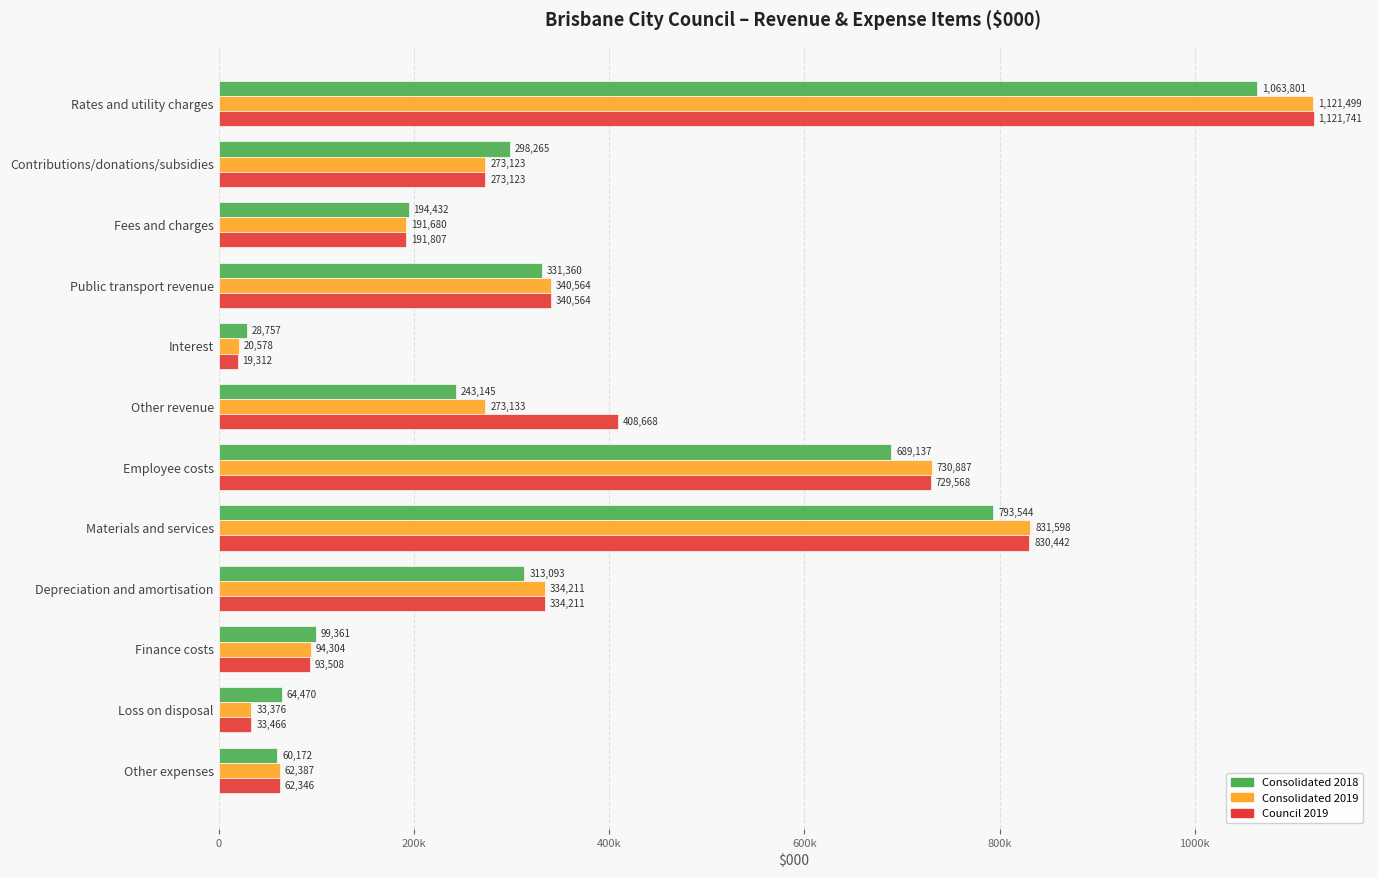

List the series in order of their overall mean, lowest first.

Consolidated 2018, Consolidated 2019, Council 2019